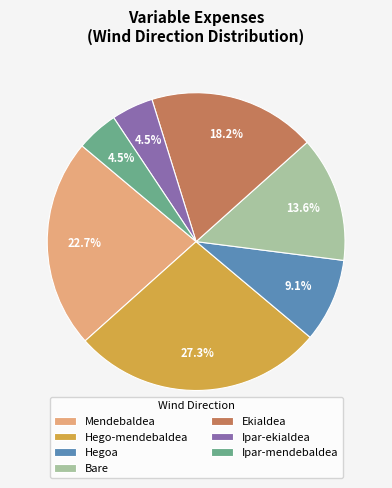

Does any single category account for the majority?

No